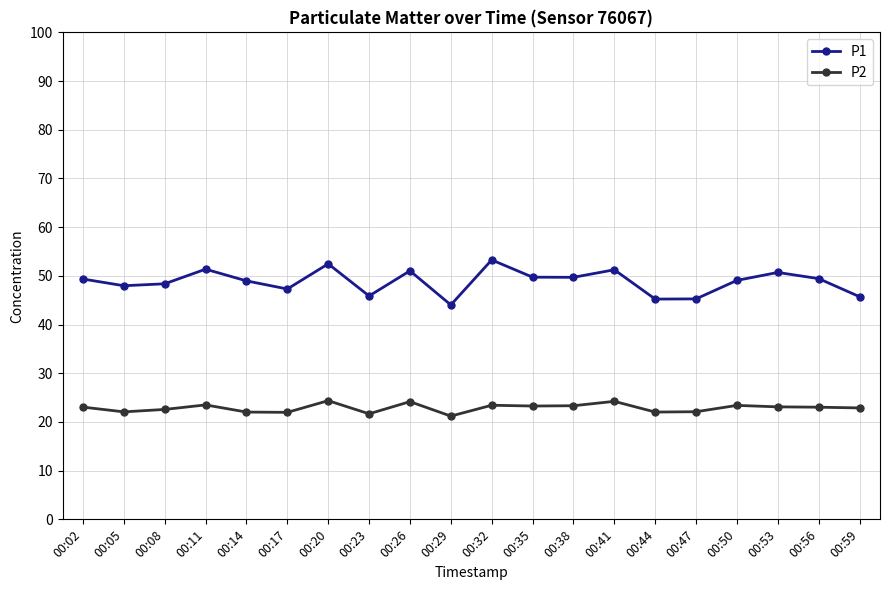

What is the minimum value shown in the chart?

21.2